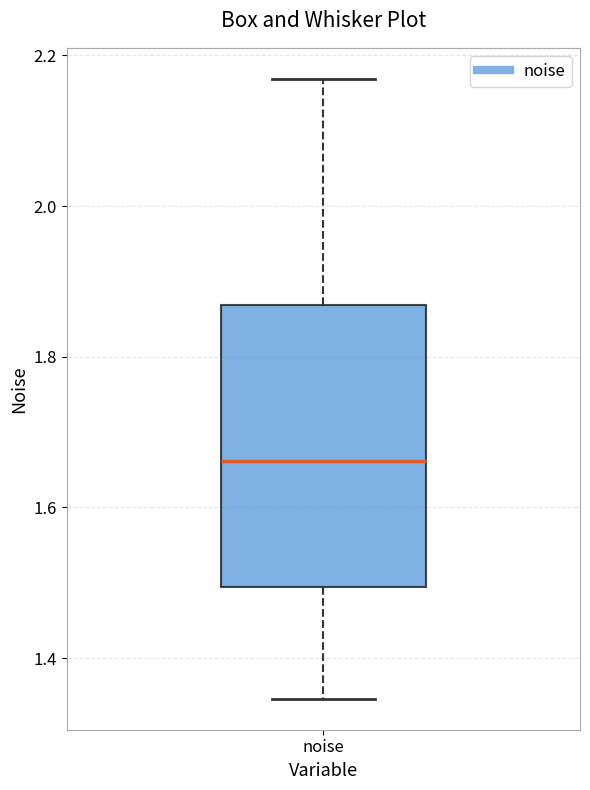

Read this box plot against the y-axis: the position of the median line, the range covered by the box, and the ends of both whiskers. The values are not printed on the chart, so give them approximately, as read against the axis.

median 1.66, box 1.50 to 1.86, whiskers 1.34 to 2.16